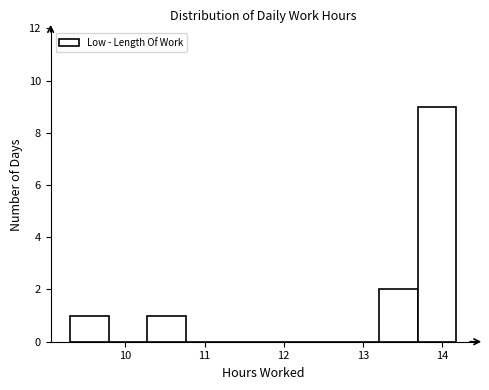

Reading left to right, list every bar in this chart as the range it spans on the x-axis followed by its height. Neither the bar edges nor the heights are printed on the chart, so give them approximately, as read against the axes.

9.3 to 9.8: 1
9.8 to 10.3: 0
10.3 to 10.8: 1
10.8 to 11.3: 0
11.3 to 11.7: 0
11.7 to 12.2: 0
12.2 to 12.7: 0
12.7 to 13.2: 0
13.2 to 13.7: 2
13.7 to 14.2: 9